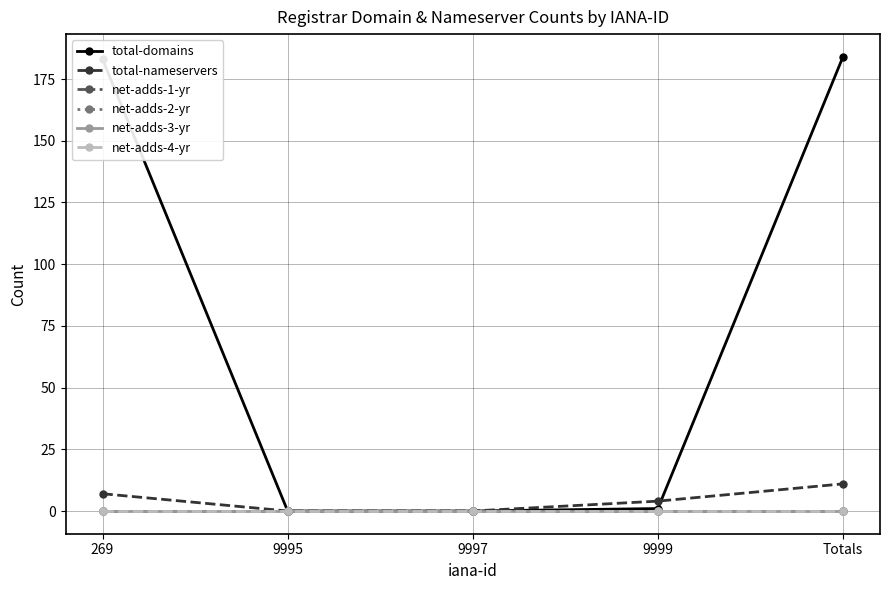

How many total-nameservers values are between 0 and 7?

4